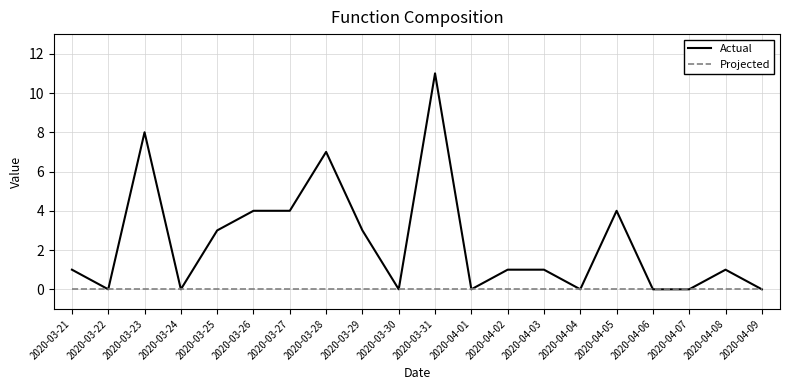

Reading right to left, transcribe all the data shown in this chart.

Actual: 2020-04-09=0	2020-04-08=1	2020-04-07=0	2020-04-06=0	2020-04-05=4	2020-04-04=0	2020-04-03=1	2020-04-02=1	2020-04-01=0	2020-03-31=11	2020-03-30=0	2020-03-29=3	2020-03-28=7	2020-03-27=4	2020-03-26=4	2020-03-25=3	2020-03-24=0	2020-03-23=8	2020-03-22=0	2020-03-21=1
Projected: 2020-04-09=0	2020-04-08=0	2020-04-07=0	2020-04-06=0	2020-04-05=0	2020-04-04=0	2020-04-03=0	2020-04-02=0	2020-04-01=0	2020-03-31=0	2020-03-30=0	2020-03-29=0	2020-03-28=0	2020-03-27=0	2020-03-26=0	2020-03-25=0	2020-03-24=0	2020-03-23=0	2020-03-22=0	2020-03-21=0